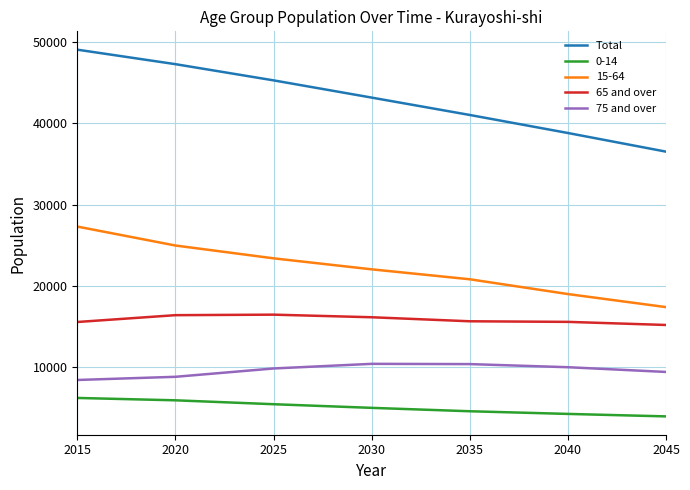

What is the difference between the second highest and second lowest values in the 15-64 series?

5970